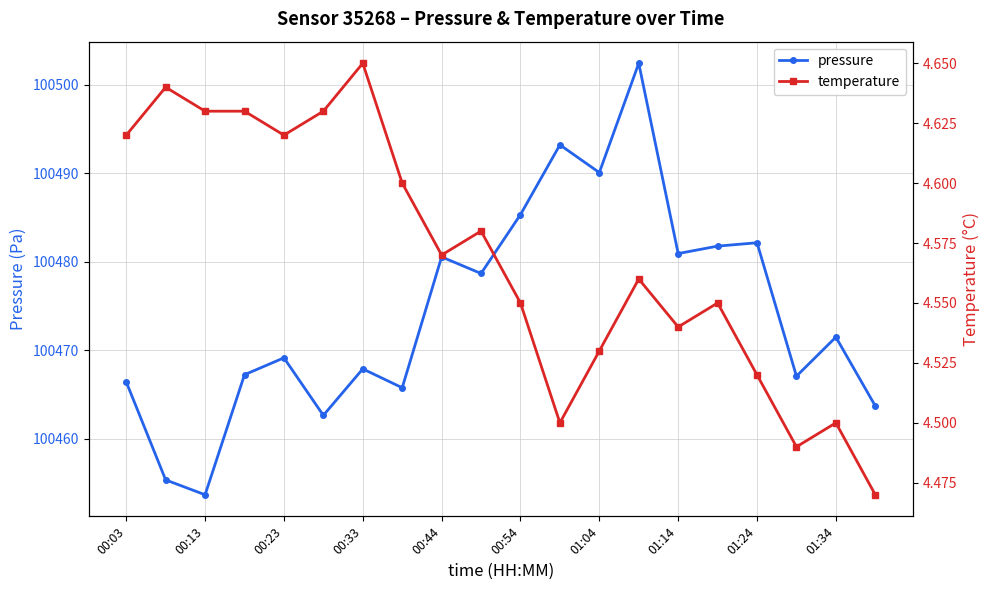

True or false: pressure has more than 1 interior local peaks.

True